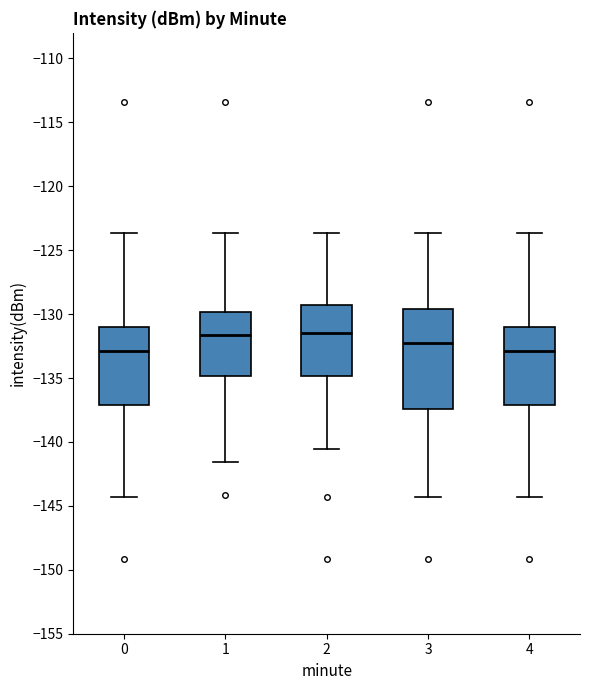

Reading left to right, read every box against the y-axis: the position of its median line, the range the box covers, and the ends of its whiskers. The values are not printed on the chart, so give them approximately, as read against the axis.

0: median -133.0, box -137.0 to -131.0, whiskers -144.5 to -123.5
1: median -131.5, box -135.0 to -130.0, whiskers -141.5 to -123.5
2: median -131.5, box -135.0 to -129.5, whiskers -140.5 to -123.5
3: median -132.0, box -137.5 to -129.5, whiskers -144.5 to -123.5
4: median -133.0, box -137.0 to -131.0, whiskers -144.5 to -123.5